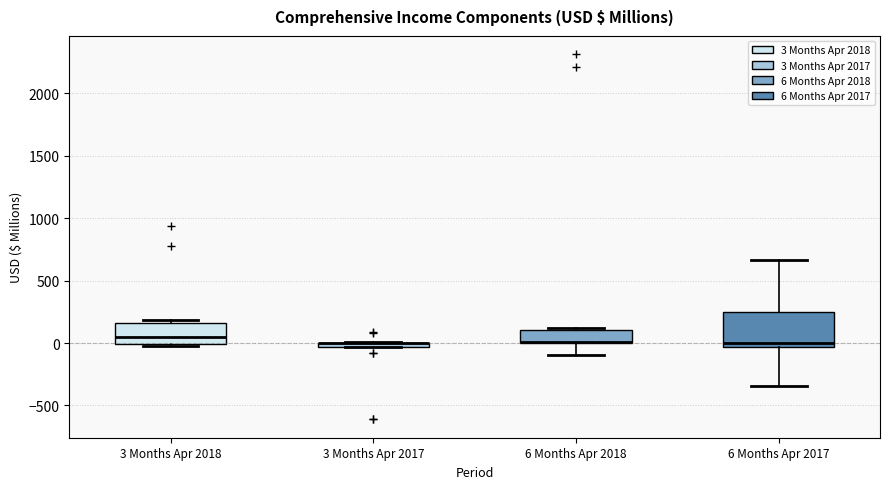

Comparing the boxes themselves (not the whiskers), which one is the tallest?

6 Months Apr 2017